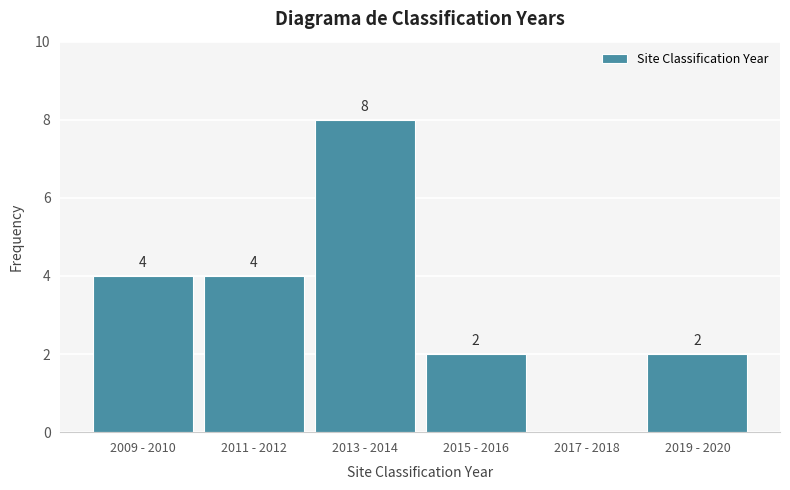

Reading left to right, list all the values displayed in this chart.

2009 - 2010=4	2011 - 2012=4	2013 - 2014=8	2015 - 2016=2	2017 - 2018=0	2019 - 2020=2